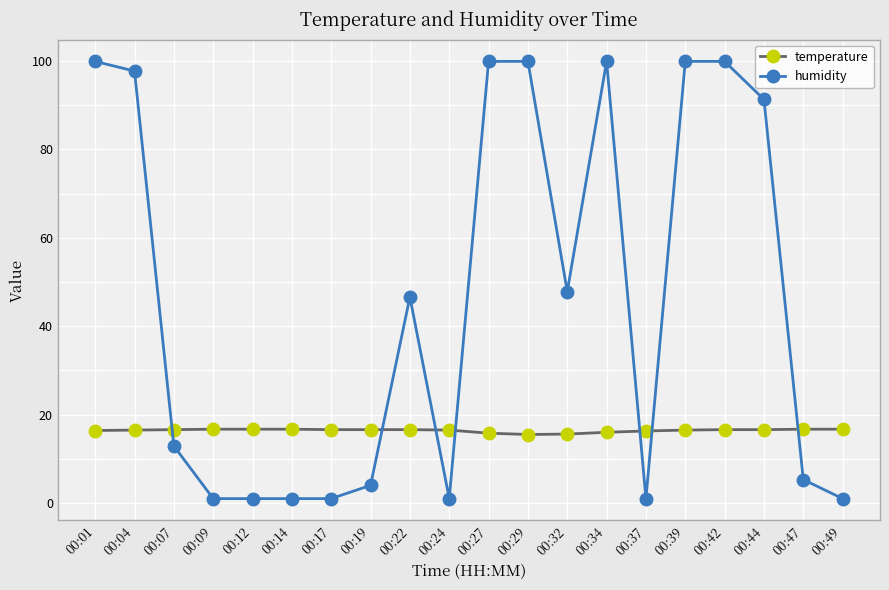

True or false: temperature has a value of 16.7 at 00:49.

True